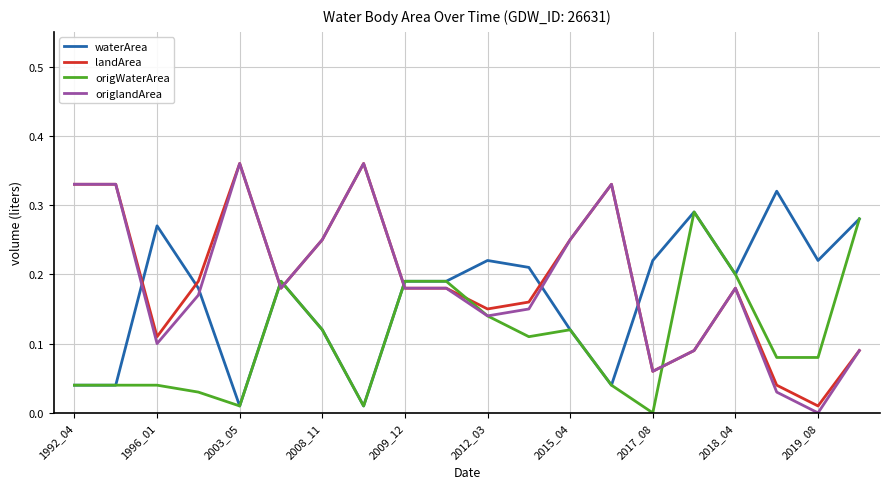

Which series ends up on top after the final intersection of waterArea and origlandArea?

waterArea